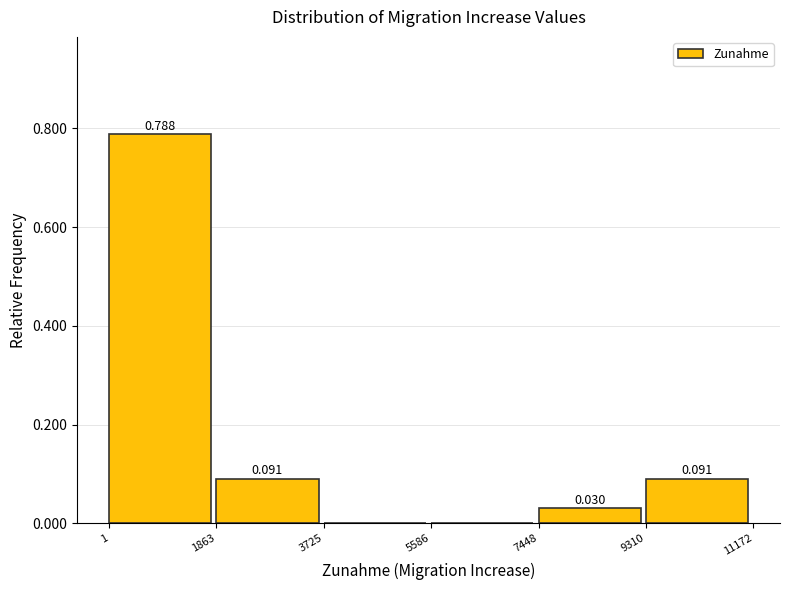

Which range on the x-axis has the tallest bar?

1 to 1863